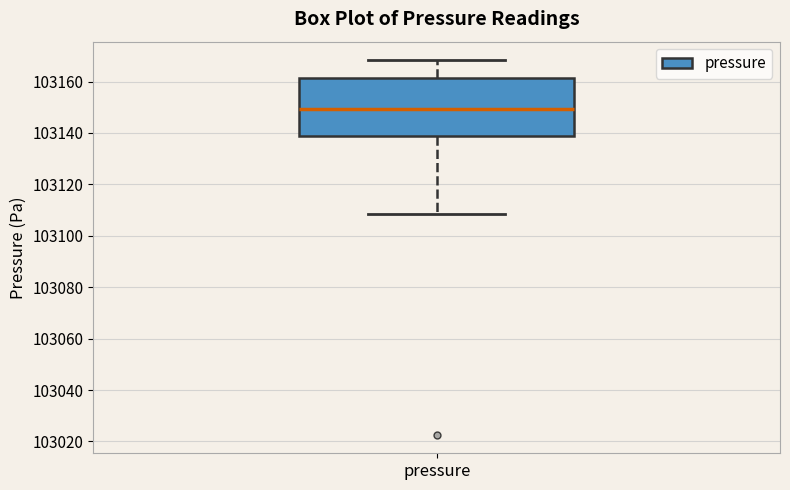

Transcribe this box plot: give where the median line is, the range the box spans, and where the two whiskers end, as read against the y-axis. The values are not printed on the chart, so give them approximately, as read against the axis.

median 103150, box 103138 to 103162, whiskers 103108 to 103168